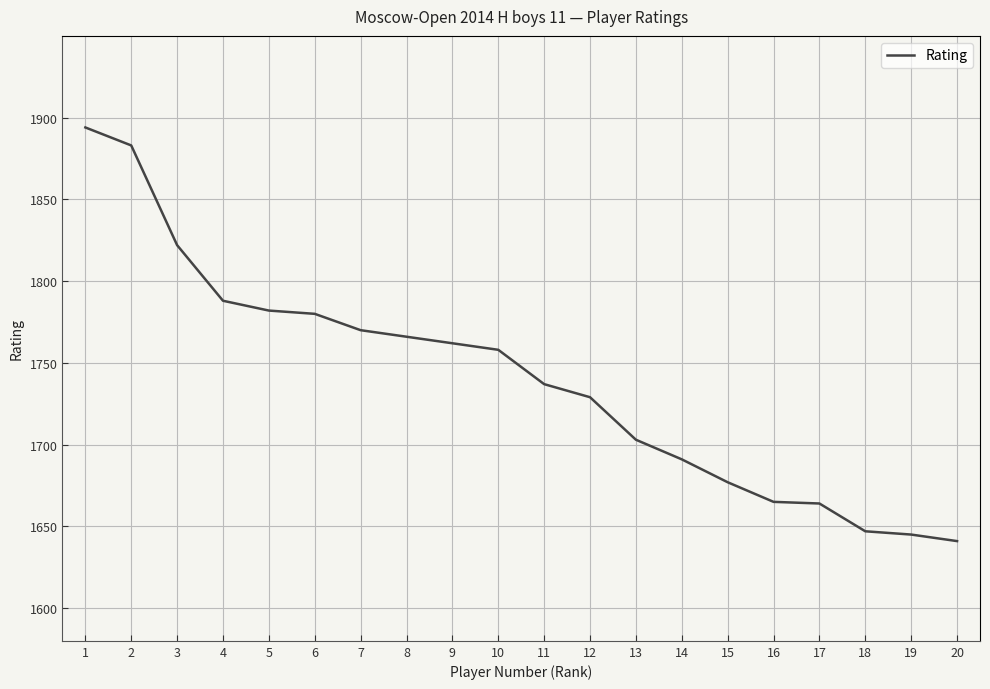

Read the value at 15, to the nearest 10.

1680